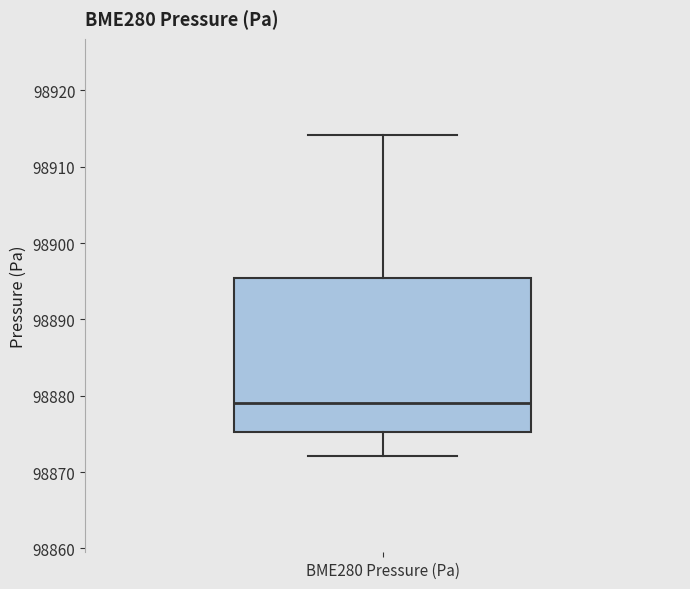

Read this box plot against the y-axis: the position of the median line, the range covered by the box, and the ends of both whiskers. The values are not printed on the chart, so give them approximately, as read against the axis.

median 98879, box 98875 to 98895, whiskers 98872 to 98914